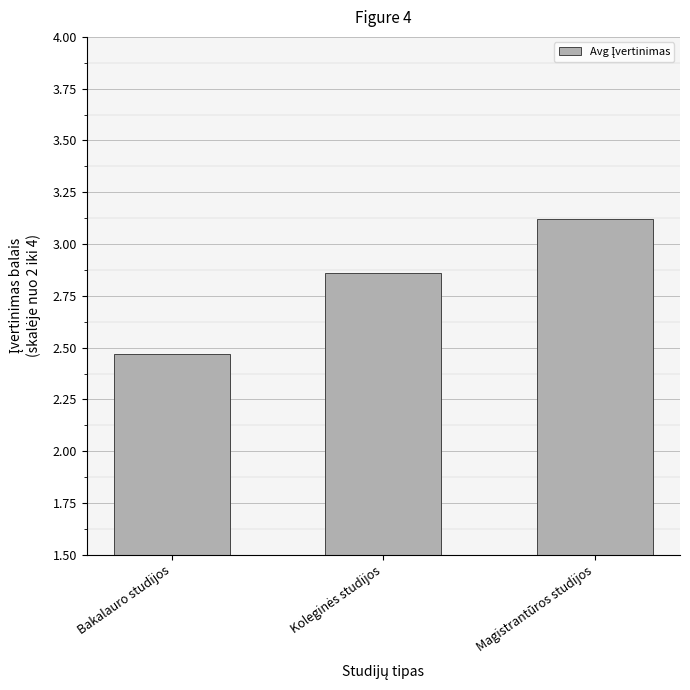

The chart shows a value of 1.4 at Bakalauro studijos. True or false?

False